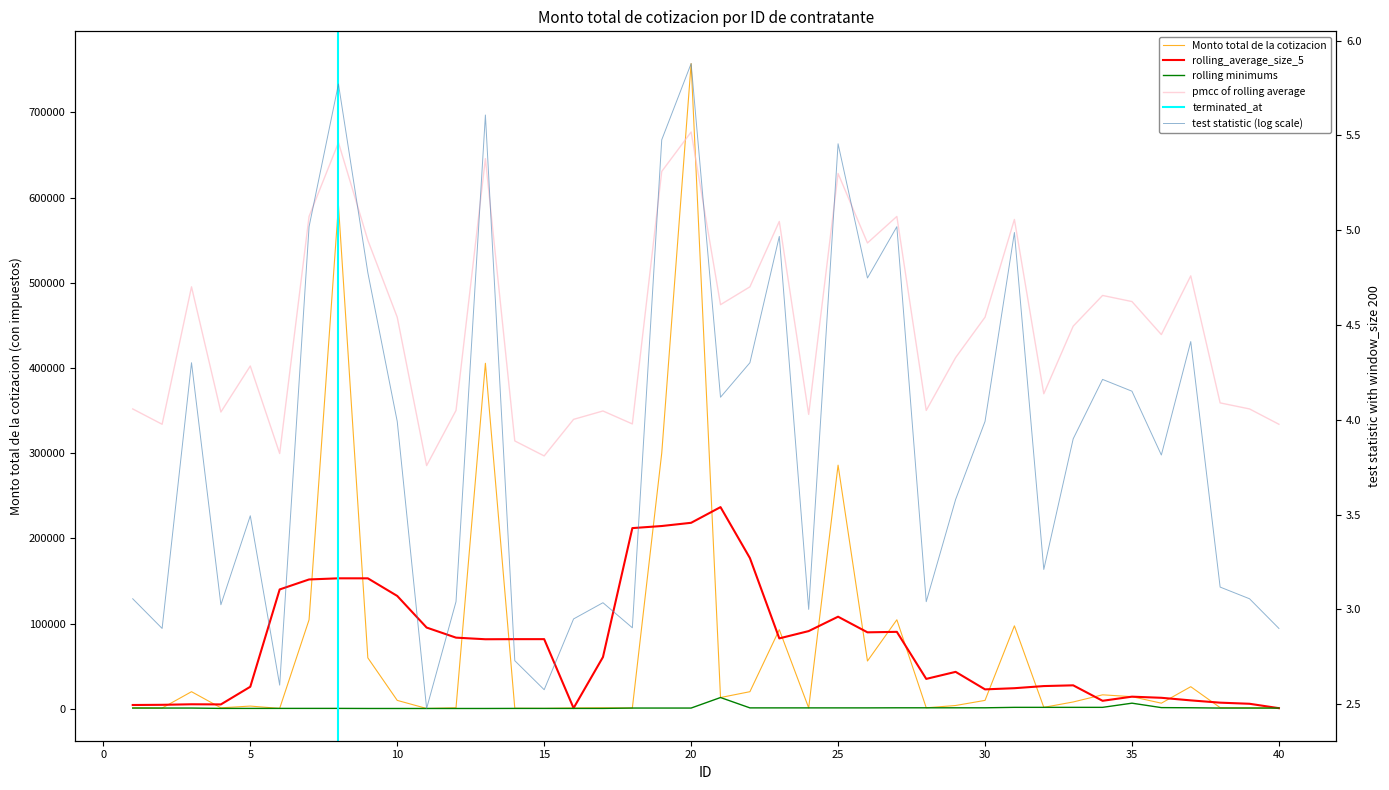

Where is the first local minimum?

2